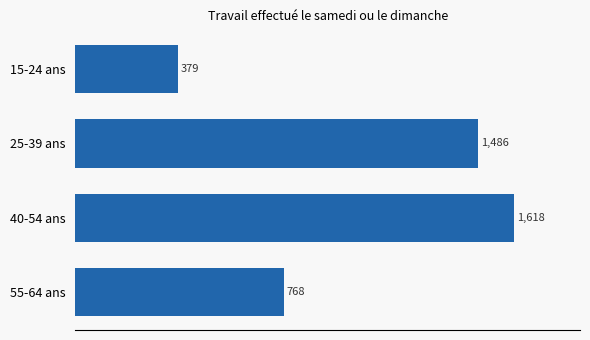

How many bars are there in total?

4